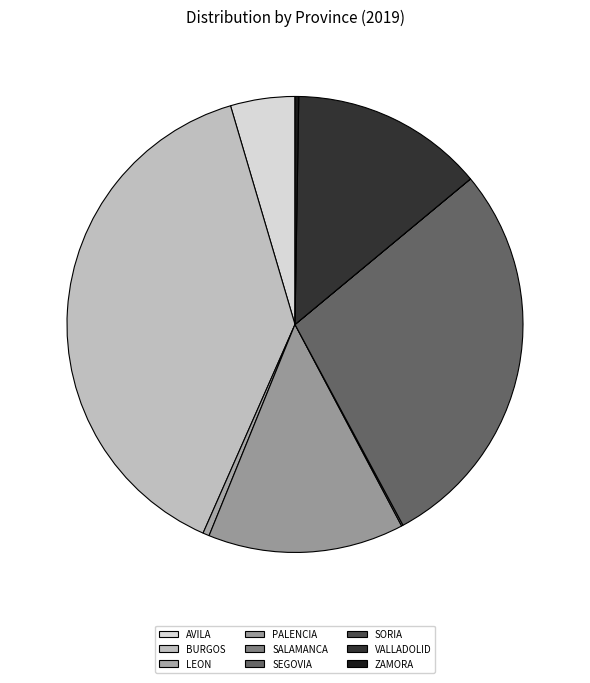

What percentage is NOT represented by LEON?

99.5%